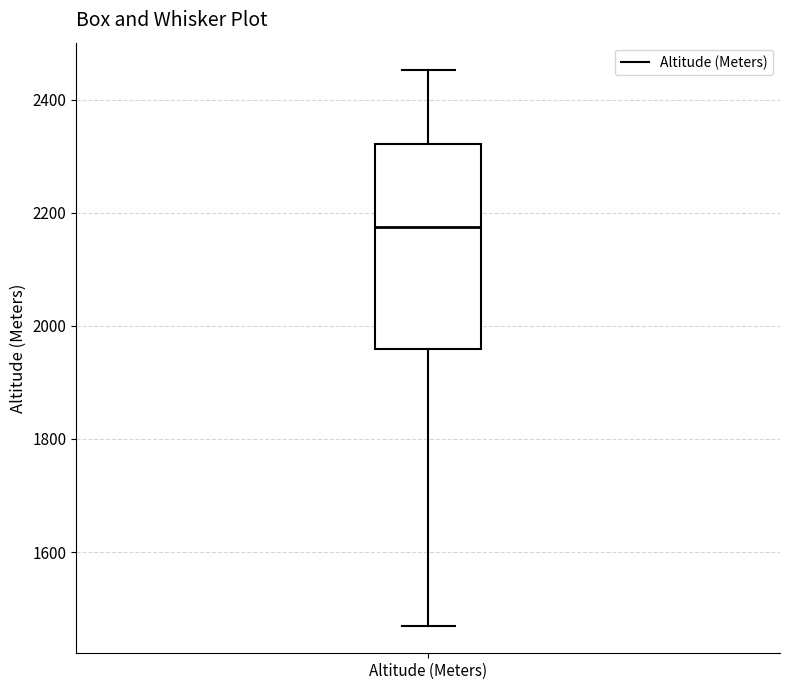

Transcribe this box plot: give where the median line is, the range the box spans, and where the two whiskers end, as read against the y-axis. The values are not printed on the chart, so give them approximately, as read against the axis.

median 2180, box 1960 to 2320, whiskers 1480 to 2460